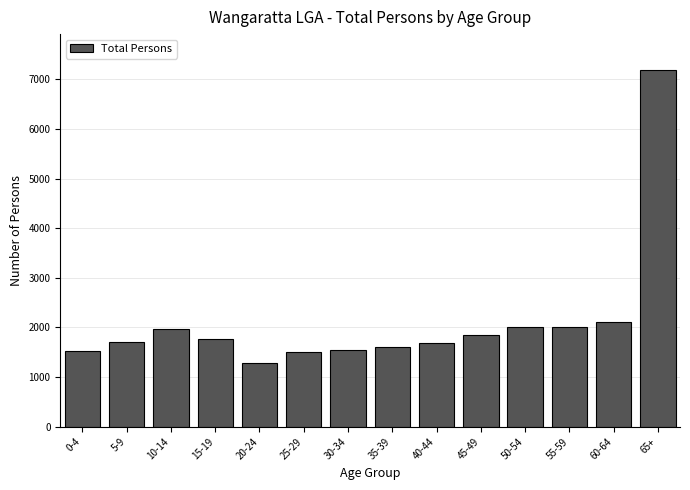

What is the sum of the values at 50-54 and 20-24?

3293